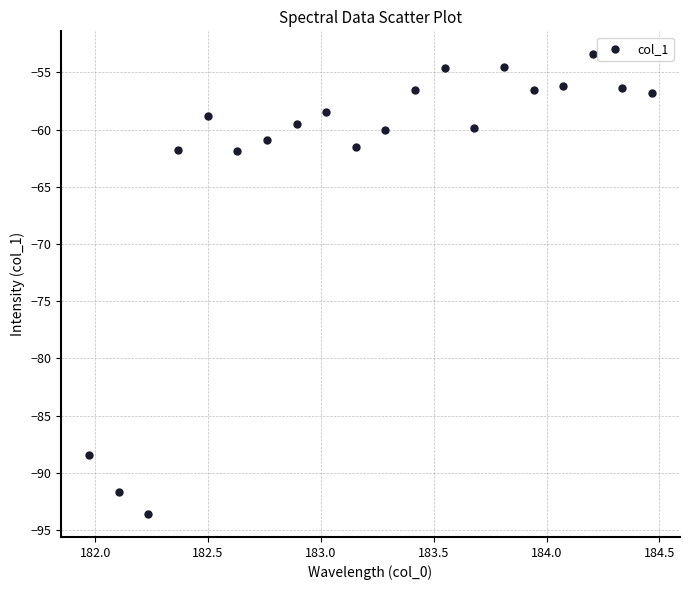

What is the range of Y values (max minus min)?

40.2